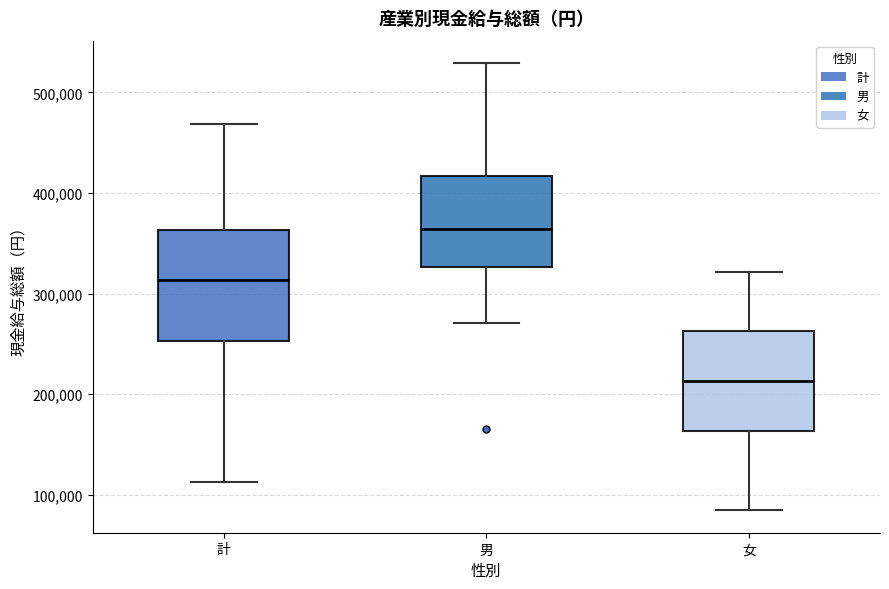

Where does the lower whisker of the box for 計 end on the y-axis? The values are not printed on the chart, so give them approximately, as read against the axis.

110000